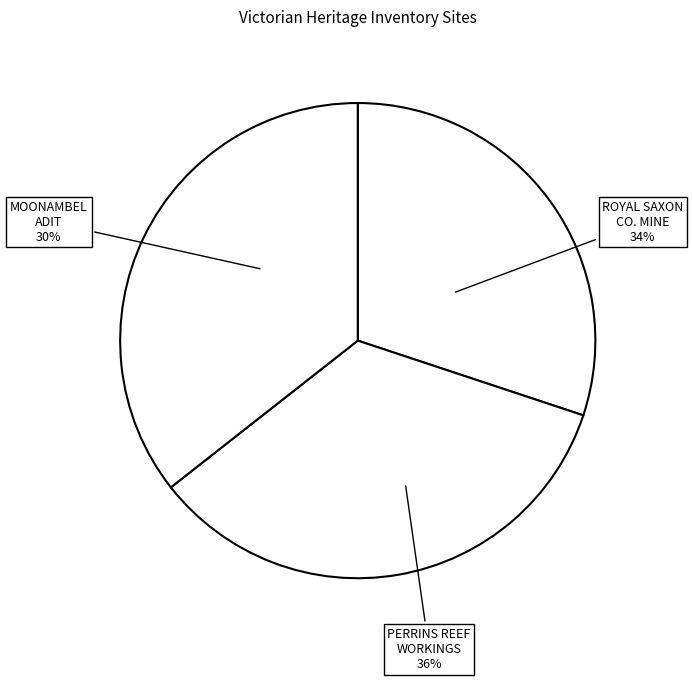

Approximately how many times larger is the value at MOONAMBEL ADIT AND HOUSE SITE compared to ROYAL SAXON CO. MINE?

0.9